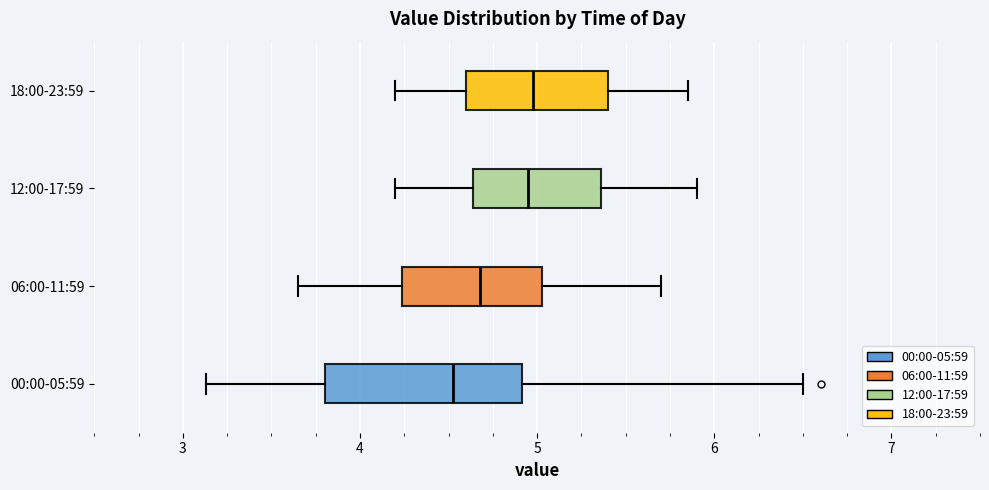

Comparing the boxes themselves (not the whiskers), which one is the widest?

00:00-05:59